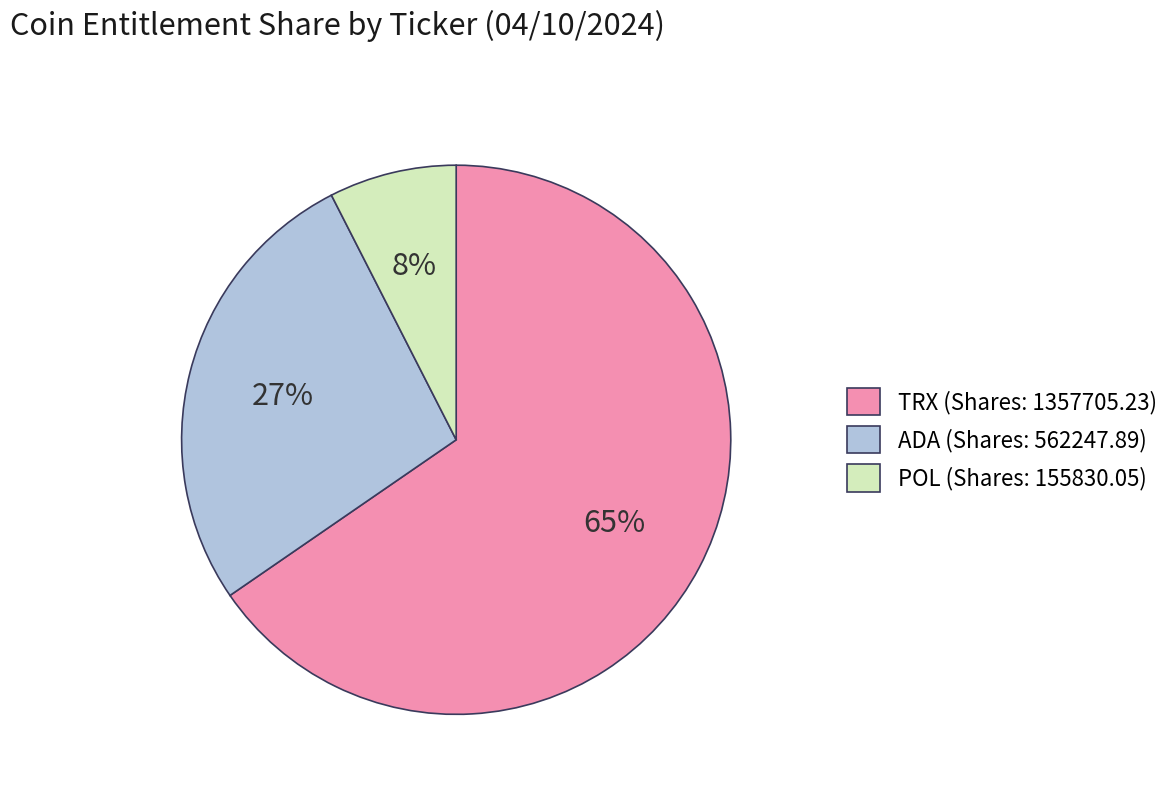

To the nearest percent, what is the average slice percentage?

33%